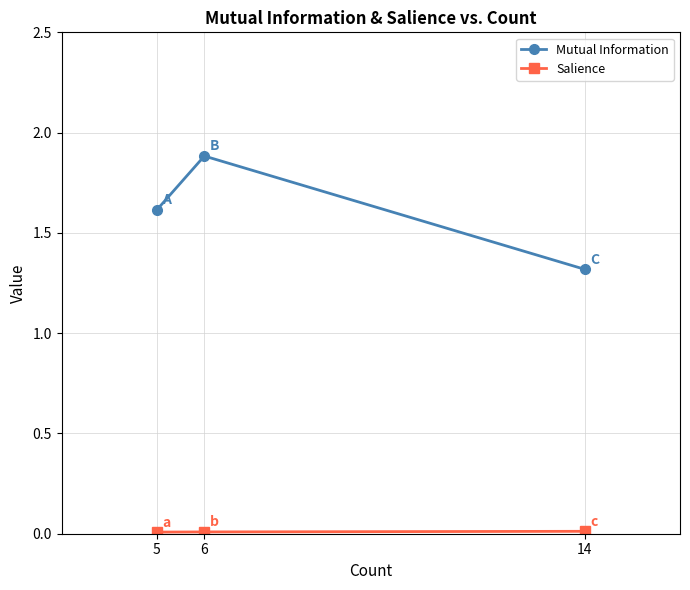

True or false: Mutual Information has a value of 1.0 at 5.

False